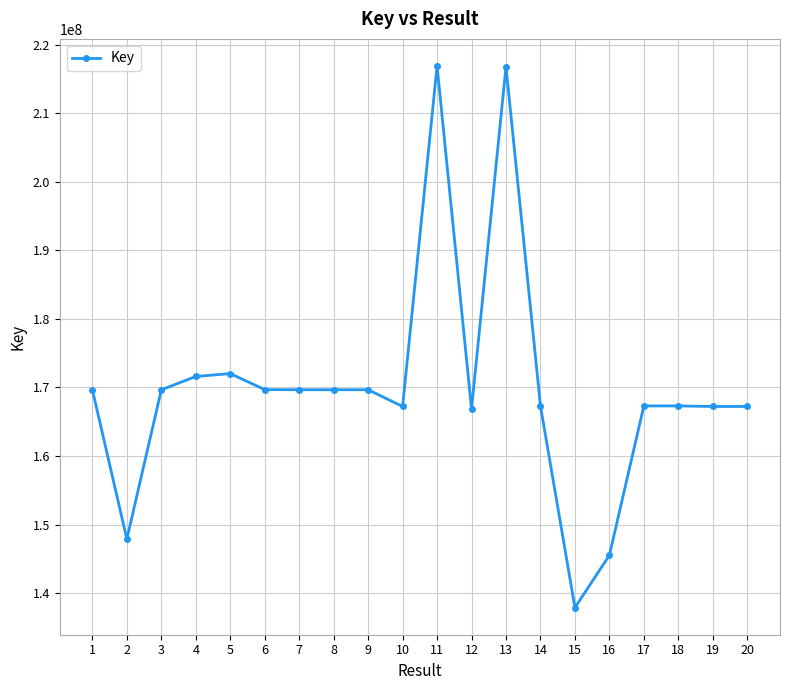

How many data points does each series have?

20